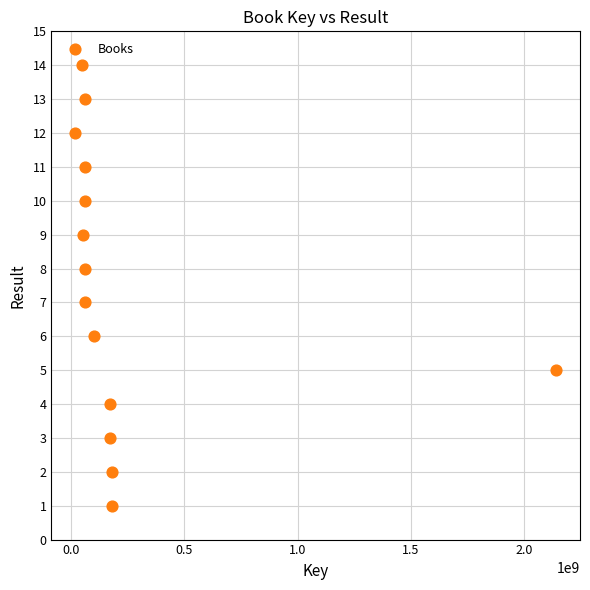

What is the range of Y values (max minus min)?

13